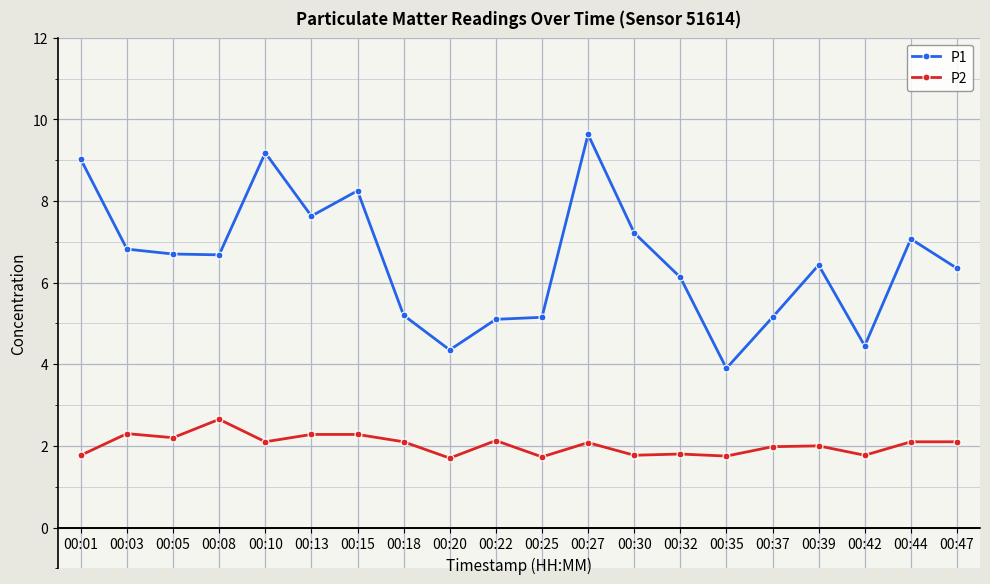

The P1 series shows 2.2 at 00:22. True or false?

False